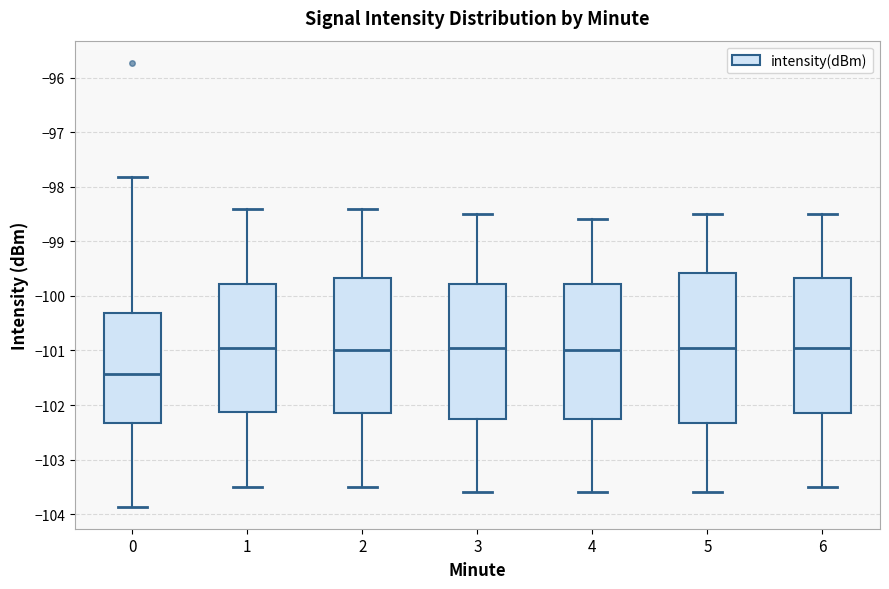

Reading left to right, transcribe this box plot: for each box, give where its median line is, the range the box spans, and where its two whiskers end, as read against the y-axis. The values are not printed on the chart, so give them approximately, as read against the axis.

0: median -101.4, box -102.3 to -100.3, whiskers -103.9 to -97.8
1: median -100.9, box -102.1 to -99.8, whiskers -103.5 to -98.4
2: median -101.0, box -102.1 to -99.7, whiskers -103.5 to -98.4
3: median -100.9, box -102.2 to -99.8, whiskers -103.6 to -98.5
4: median -101.0, box -102.2 to -99.8, whiskers -103.6 to -98.6
5: median -100.9, box -102.3 to -99.6, whiskers -103.6 to -98.5
6: median -100.9, box -102.1 to -99.7, whiskers -103.5 to -98.5